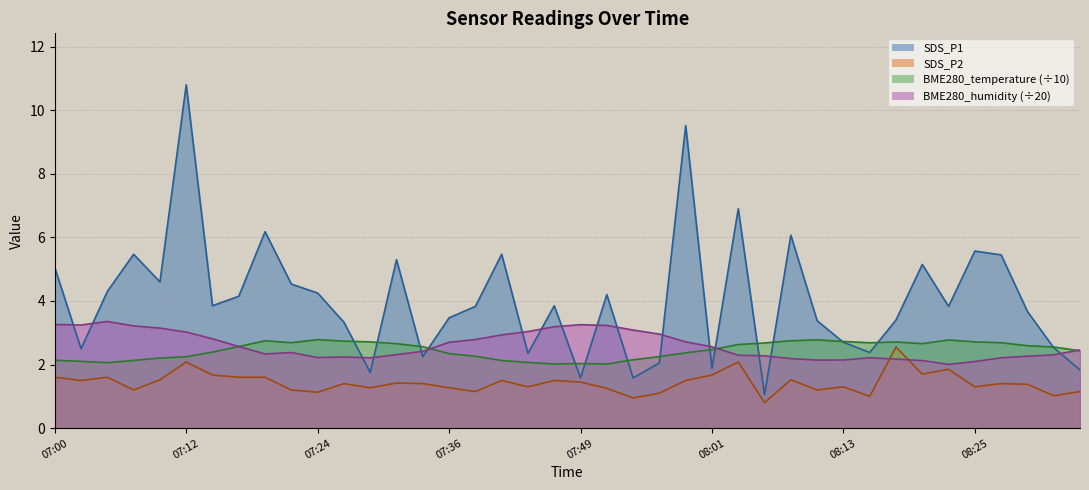

True or false: SDS_P1 and SDS_P2 cross at least once.

False